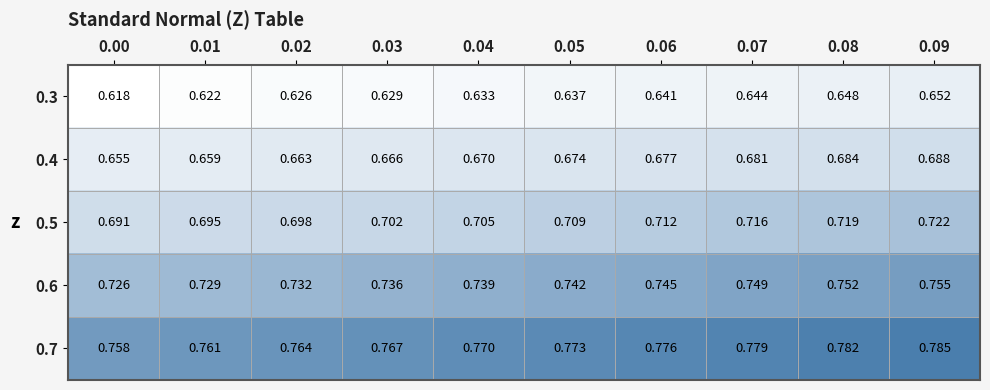

Is the value of 0.3 at 0.07 greater than the value of 0.6 at 0.07?

No